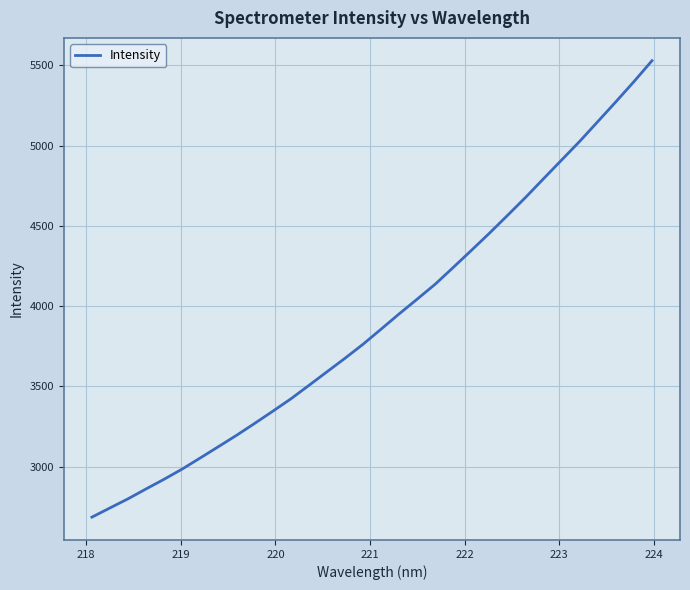

What is the greatest value displayed?

5528.1